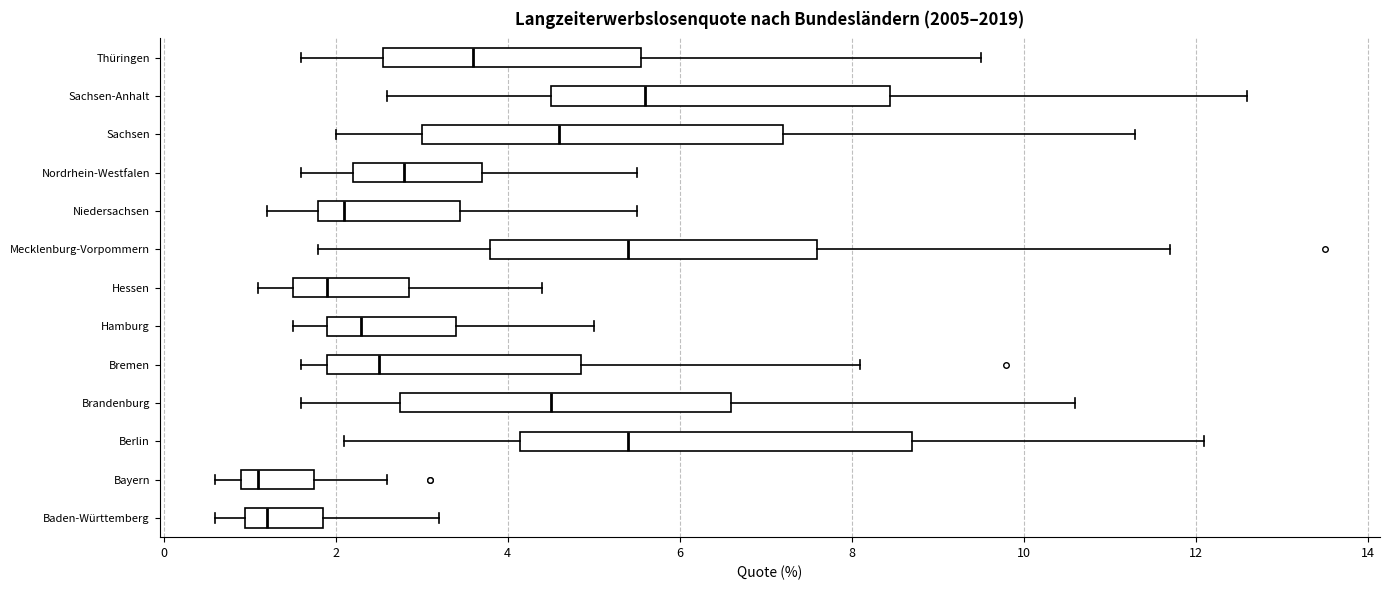

Where does the left whisker of the box for Sachsen-Anhalt end on the x-axis? The values are not printed on the chart, so give them approximately, as read against the axis.

2.6